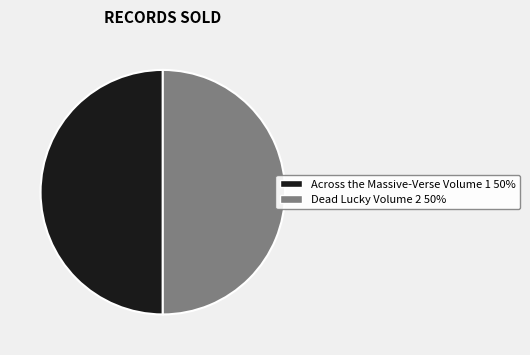

Count the number of slices in the pie.

2